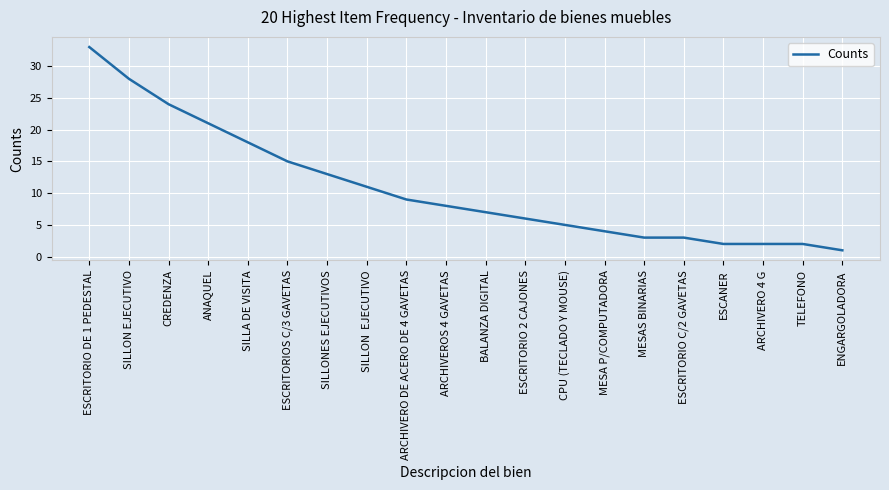

Reading left to right, extract all data points from this chart.

ESCRITORIO DE 1 PEDESTAL=33	SILLON EJECUTIVO=28	CREDENZA=24	ANAQUEL=21	SILLA DE VISITA=18	ESCRITORIOS C/3 GAVETAS=15	SILLONES EJECUTIVOS=13	SILLON  EJECUTIVO=11	ARCHIVERO DE ACERO DE 4 GAVETAS=9	ARCHIVEROS 4 GAVETAS=8	BALANZA DIGITAL=7	ESCRITORIO 2 CAJONES=6	CPU (TECLADO Y MOUSE)=5	MESA P/COMPUTADORA=4	MESAS BINARIAS=3	ESCRITORIO C/2 GAVETAS=3	ESCANER=2	ARCHIVERO 4 G=2	TELEFONO=2	ENGARGOLADORA=1